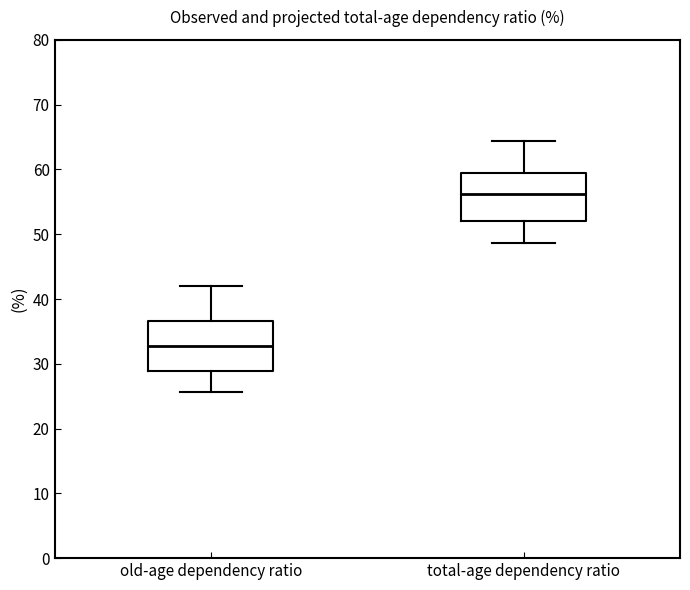

Reading left to right, read every box against the y-axis: the position of its median line, the range the box covers, and the ends of its whiskers. The values are not printed on the chart, so give them approximately, as read against the axis.

old-age dependency ratio: median 33, box 29 to 37, whiskers 26 to 42
total-age dependency ratio: median 56, box 52 to 59, whiskers 49 to 64